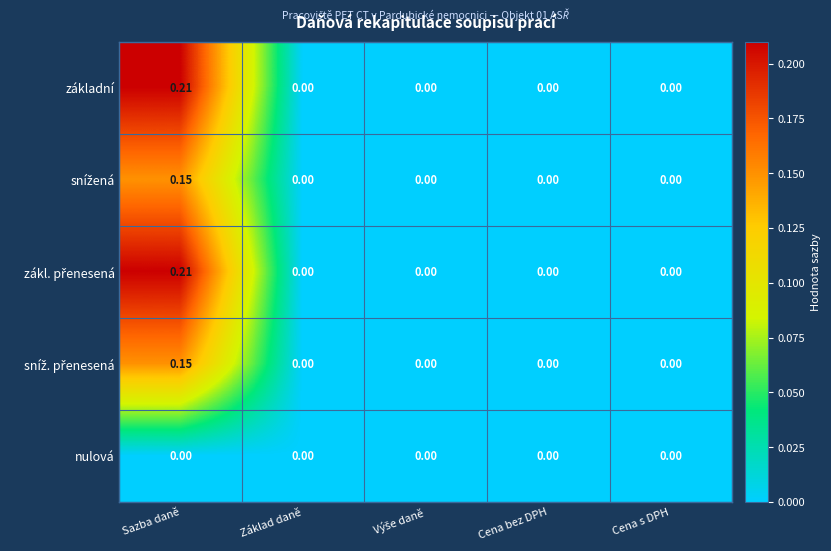

At which category is the sum across all series the highest?

Sazba daně